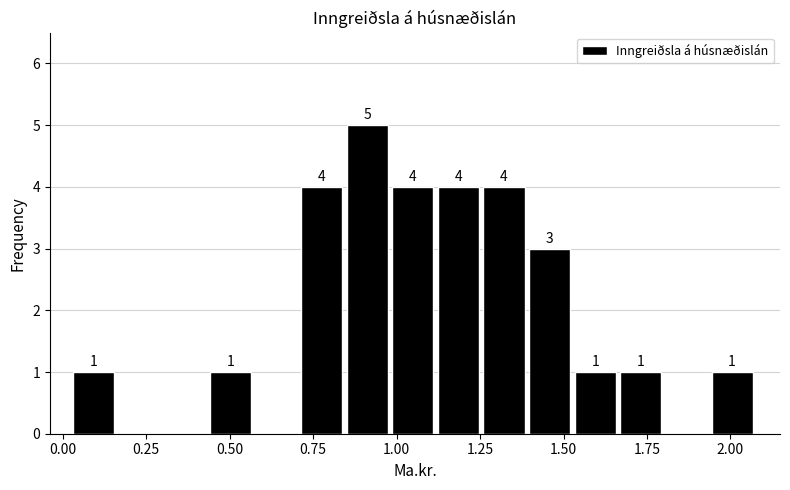

Read against the x-axis, roughly where is the centre of the tallest bar?

0.90